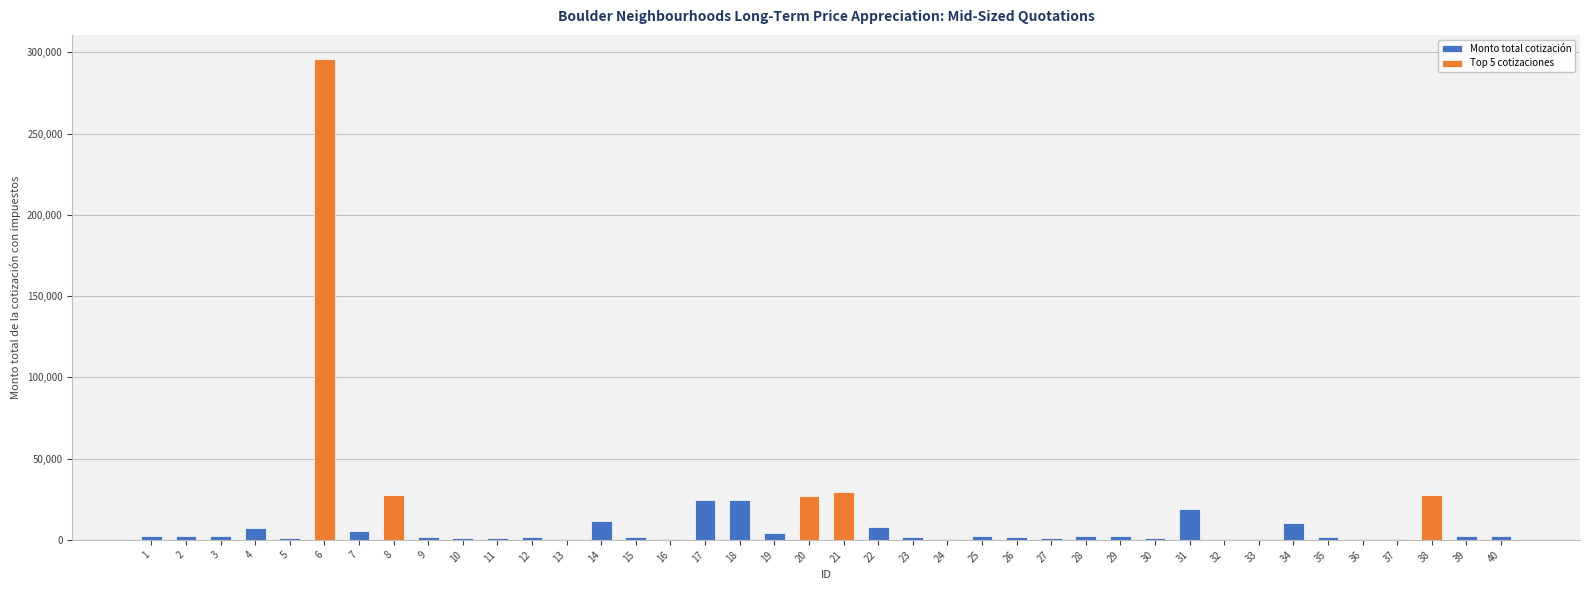

List the labels in order of value, smallest first.

16, 36, 37, 24, 32, 33, 13, 11, 5, 10, 27, 30, 9, 23, 35, 26, 12, 15, 1, 2, 3, 25, 28, 29, 39, 40, 19, 7, 4, 22, 34, 14, 31, 17, 18, 20, 8, 38, 21, 6